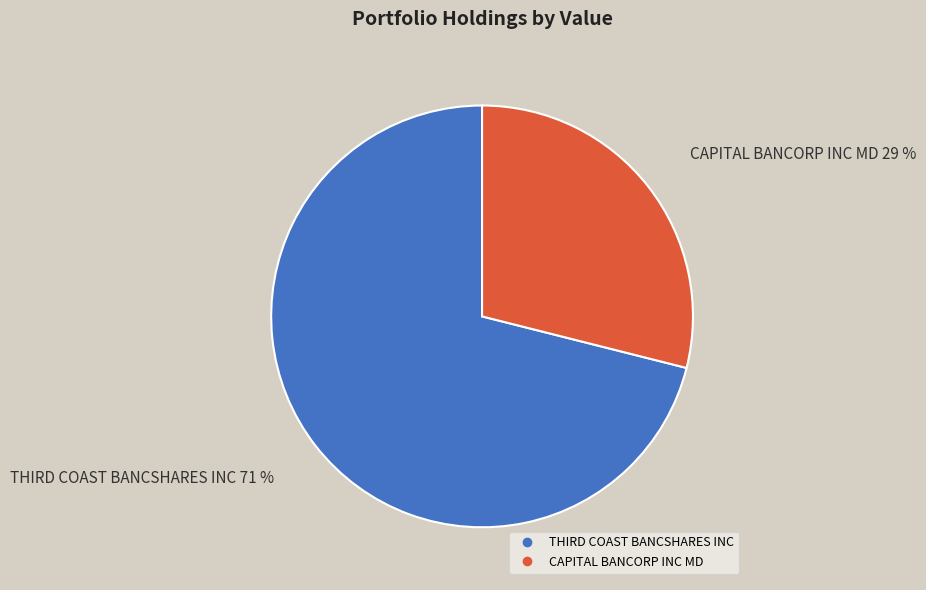

Which slice is the smallest?

CAPITAL BANCORP INC MD